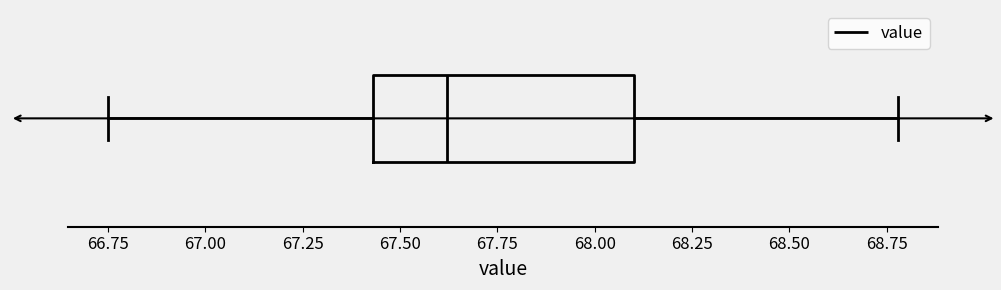

Transcribe this box plot: give where the median line is, the range the box spans, and where the two whiskers end, as read against the x-axis. The values are not printed on the chart, so give them approximately, as read against the axis.

median 67.60, box 67.45 to 68.10, whiskers 66.75 to 68.80